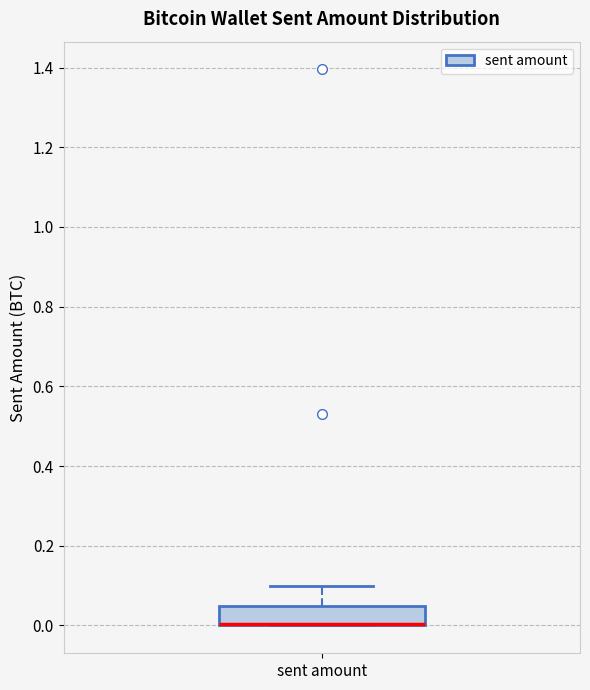

Read this box plot against the y-axis: the position of the median line, the range covered by the box, and the ends of both whiskers. The values are not printed on the chart, so give them approximately, as read against the axis.

median 0.00 (drawn on the box's lower edge), box 0.00 to 0.04, whiskers 0.00 to 0.10